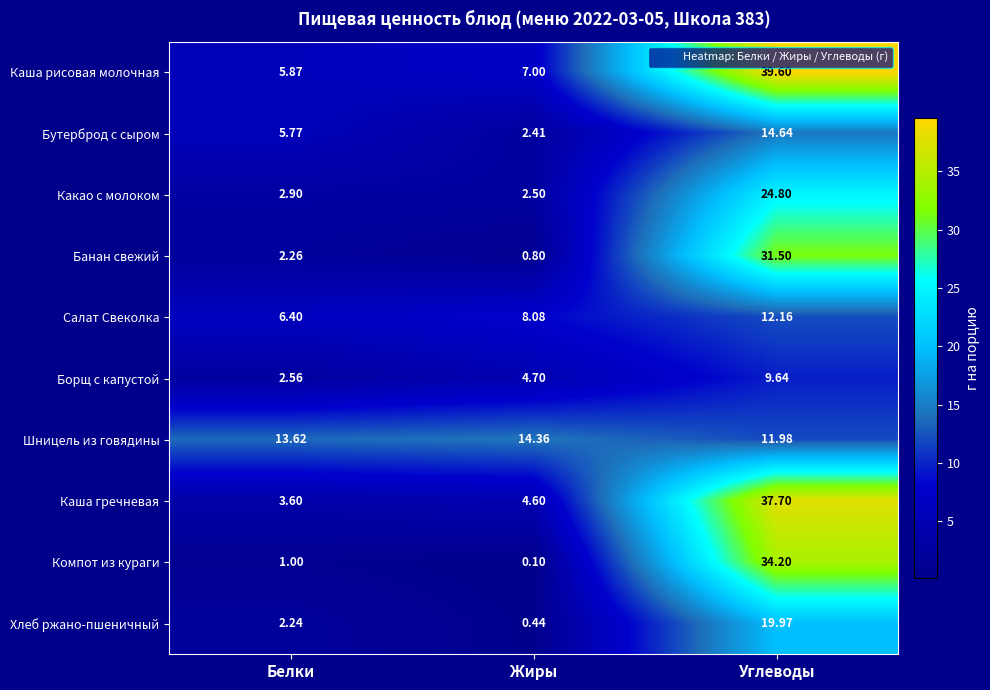

At which category does the chart reach its minimum across all series?

Жиры